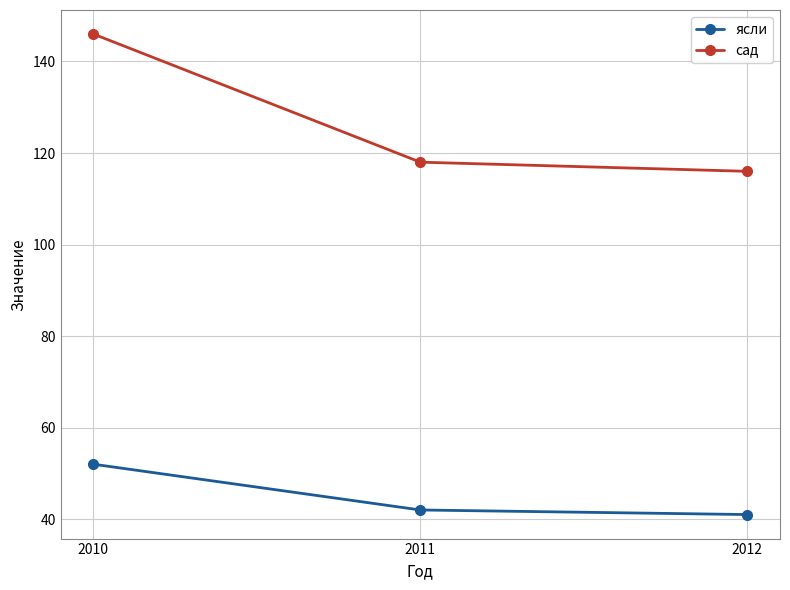

Is it true that ясли equals 16 at 2011?

False